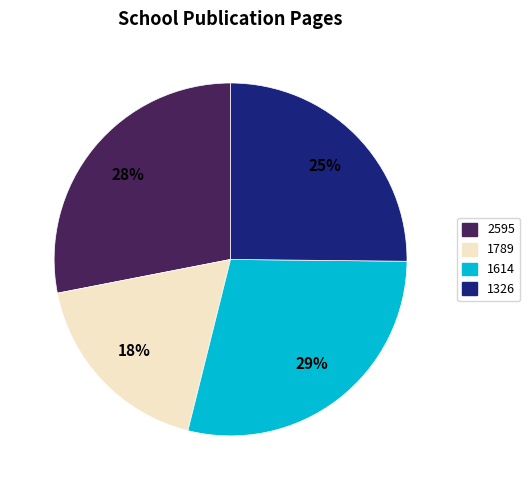

How many segments does this pie chart have?

4